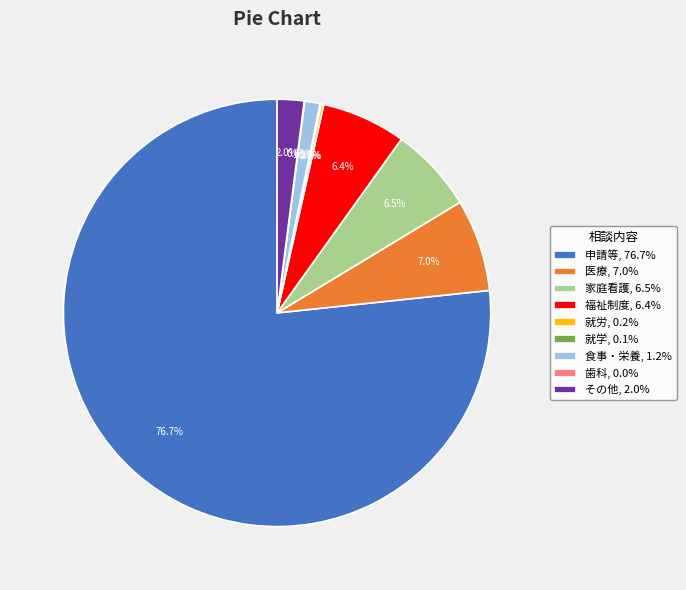

True or false: 福祉制度 accounts for 16% of the total.

False